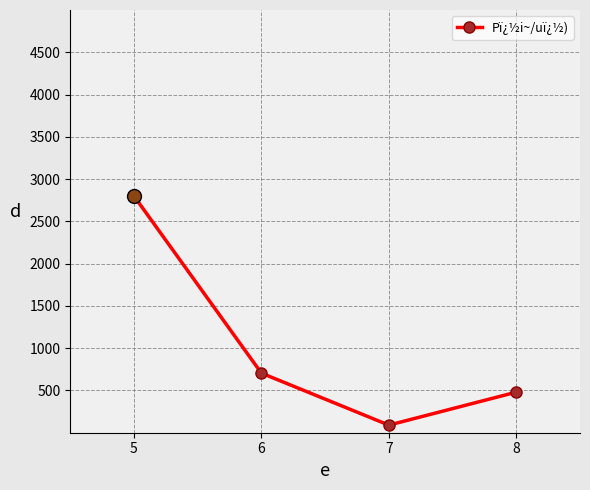

Rank the categories by value from highest to lowest.

5, 6, 8, 7